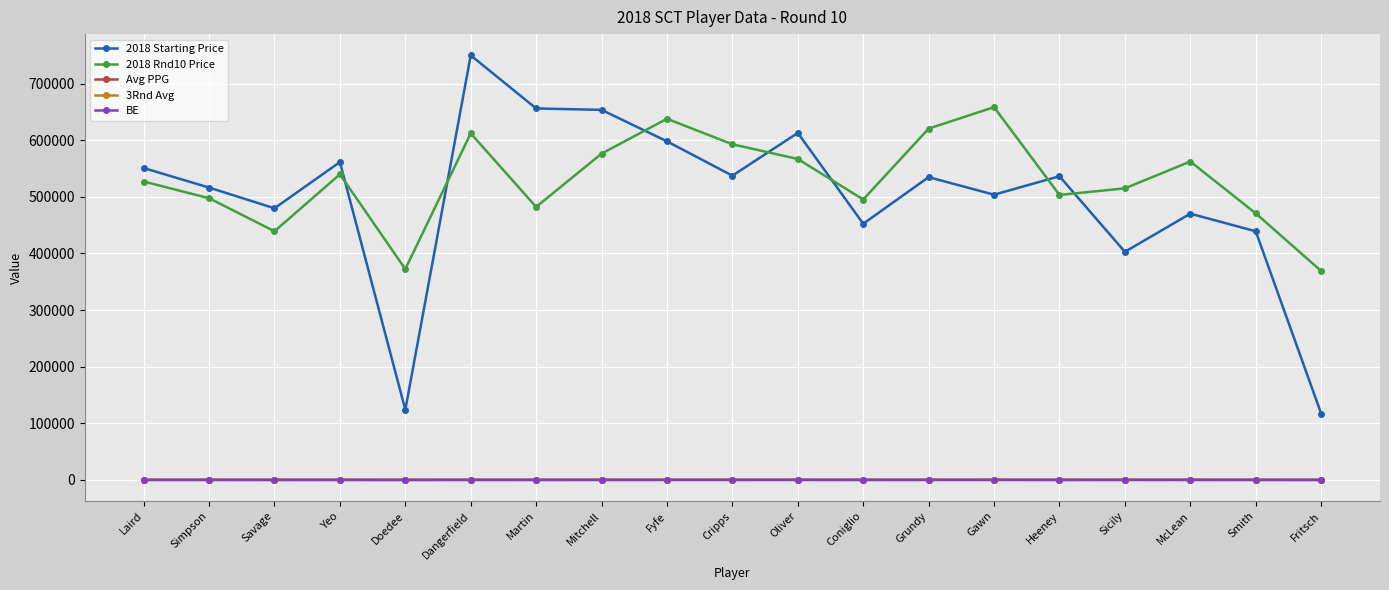

What is the label of the 9th point from the left?

Fyfe